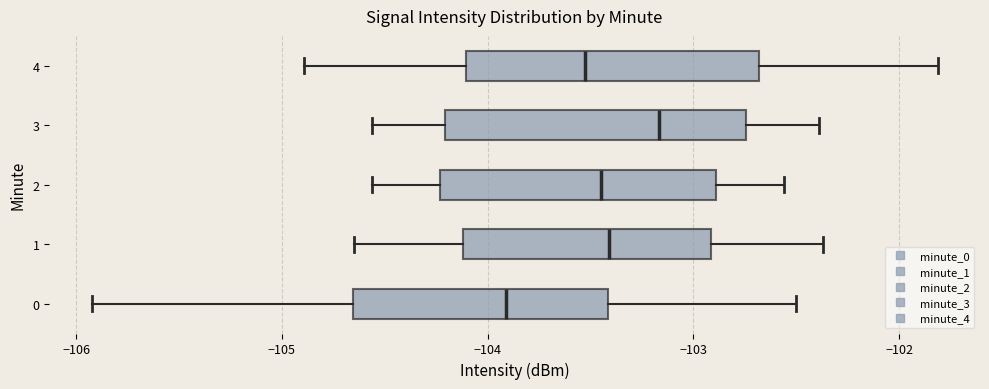

Where is the right edge of the box at y = 2 on the x-axis? The values are not printed on the chart, so give them approximately, as read against the axis.

-102.9